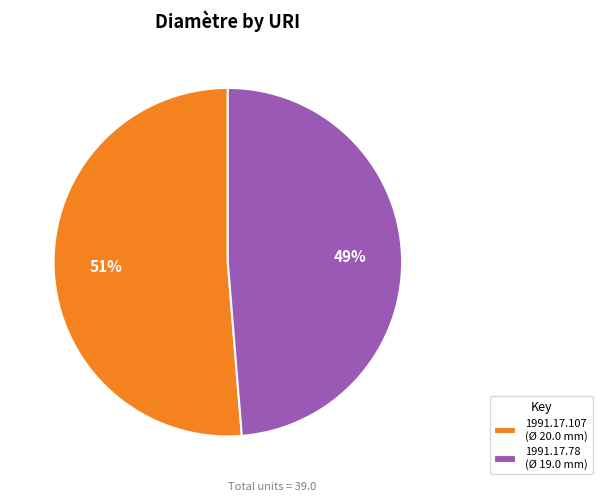

Which category accounts for the majority?

1991.17.107